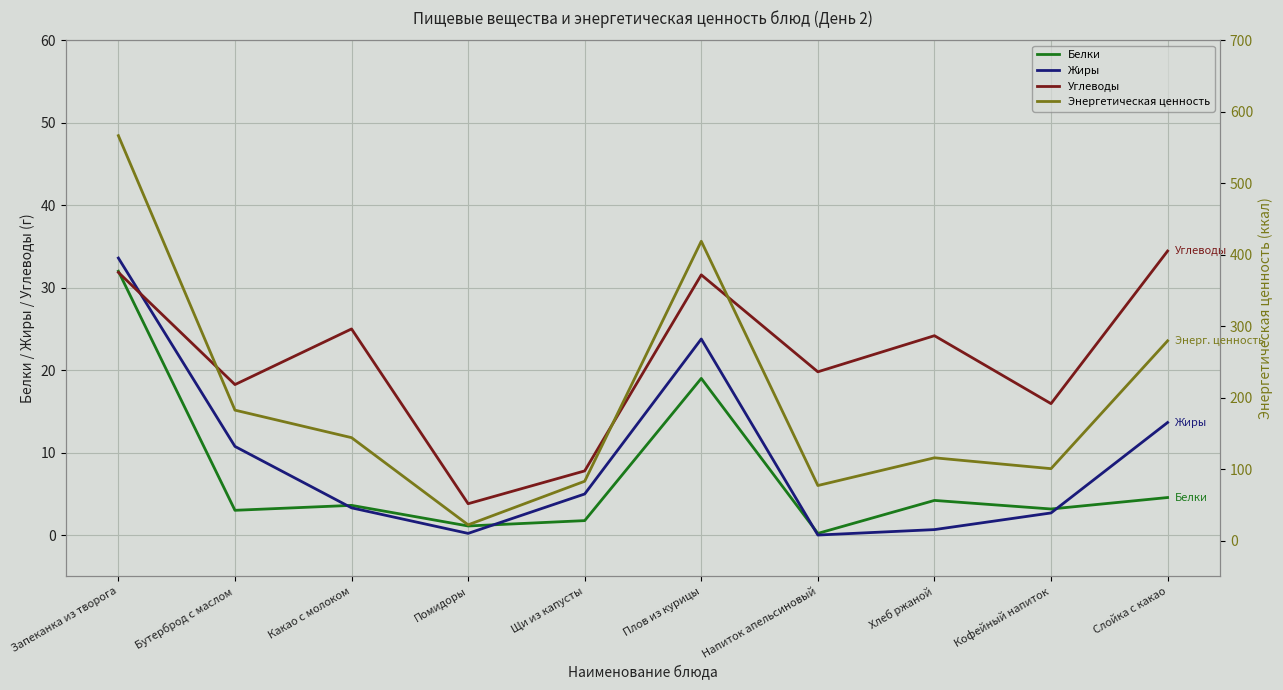

What position from the right is Слойка с какао?

1